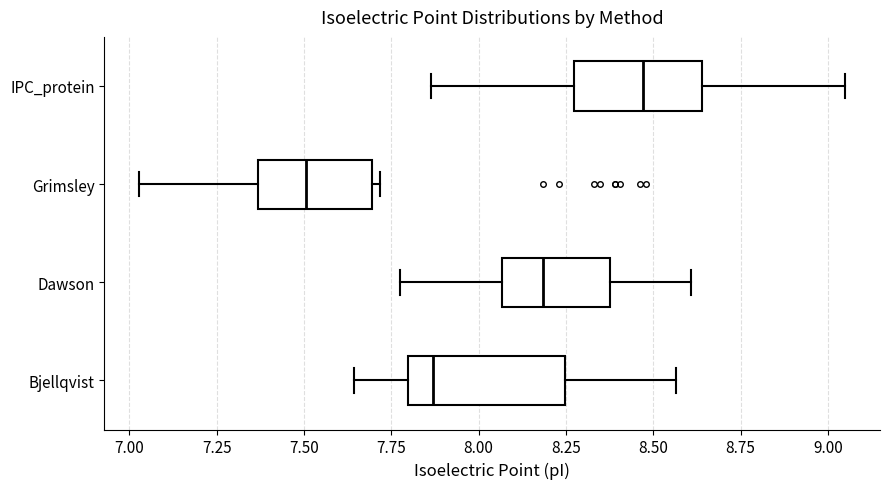

Which box's median line is the furthest to the right?

IPC_protein